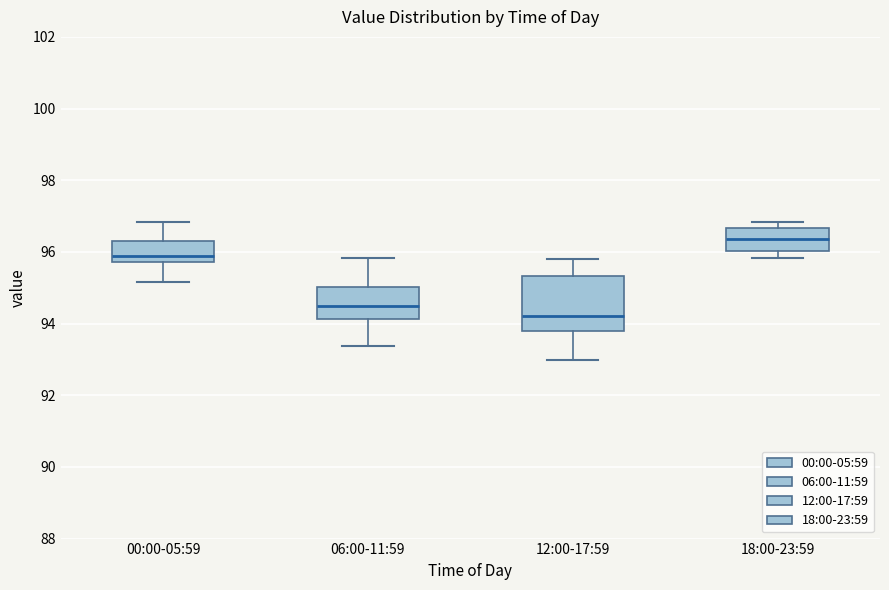

Which box has the lowest median line?

12:00-17:59